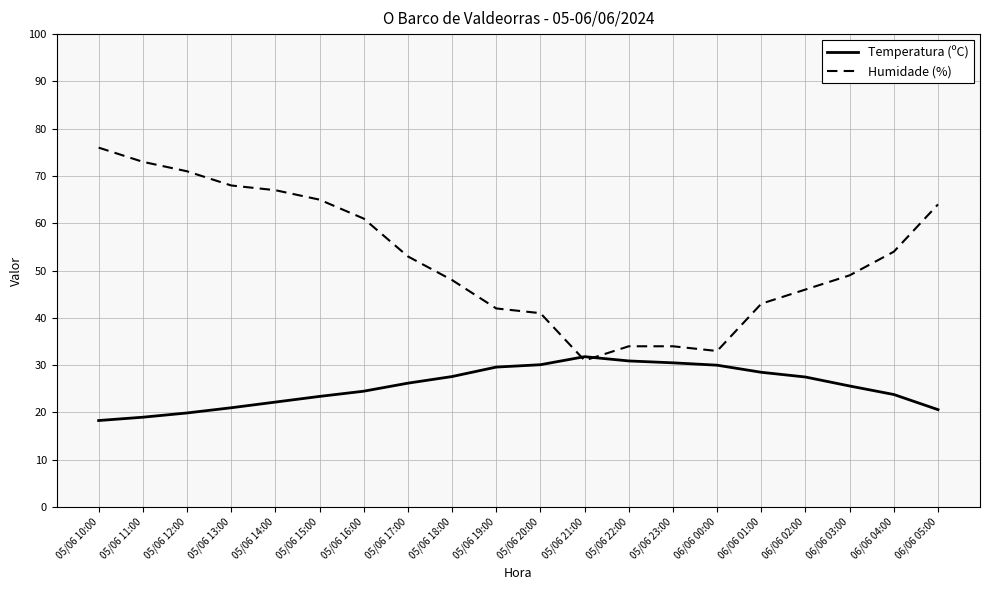

What are all the series names shown in the legend?

Temperatura (ºC), Humidade (%)